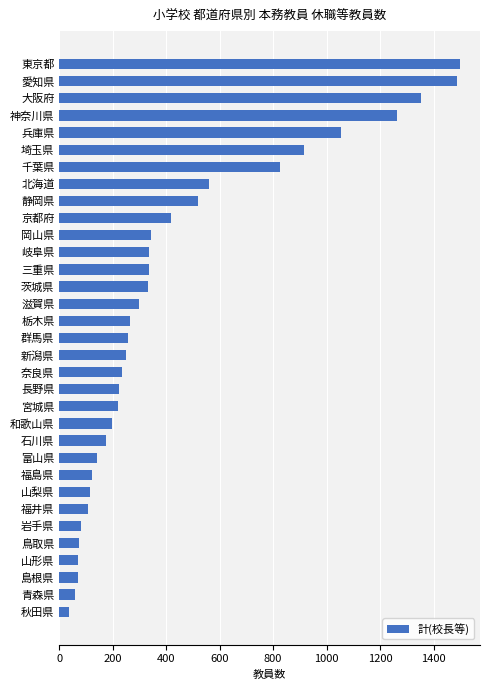

What is the sum of all values?

14229